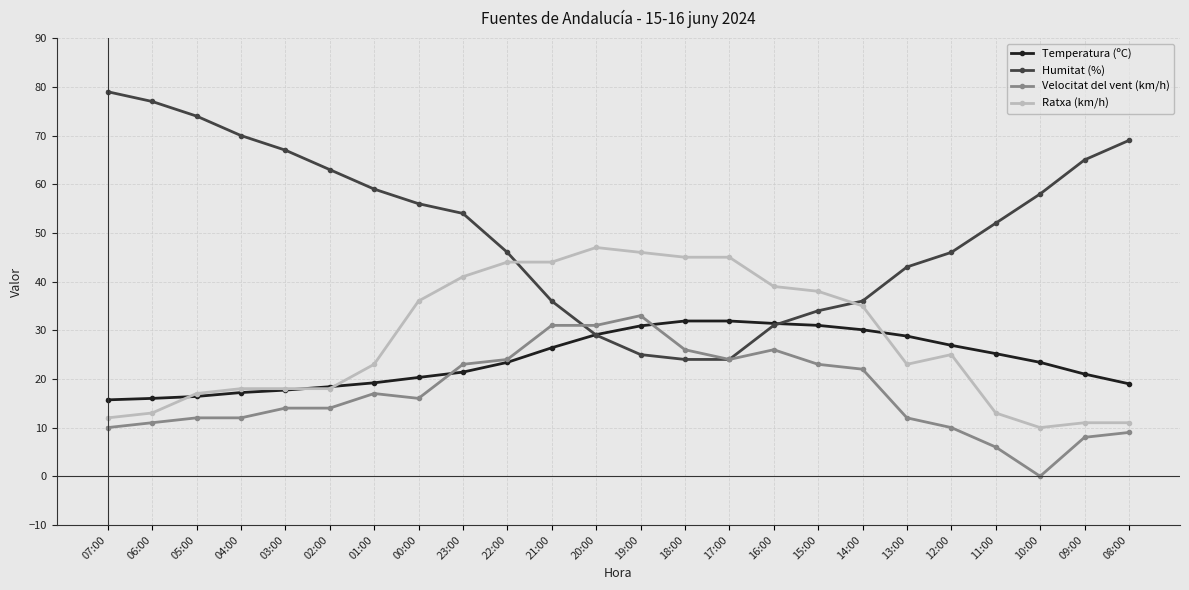

What is the difference between the second highest and minimum values in the Velocitat del vent (km/h) series?

31.0